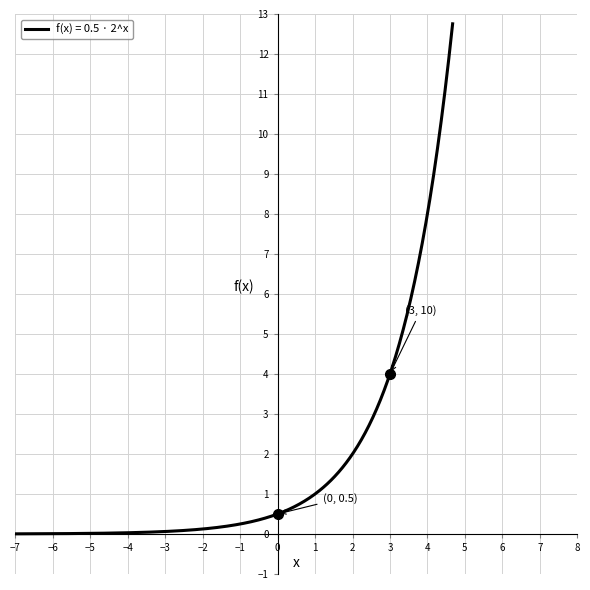

What is the maximum value shown in the chart?

12.8